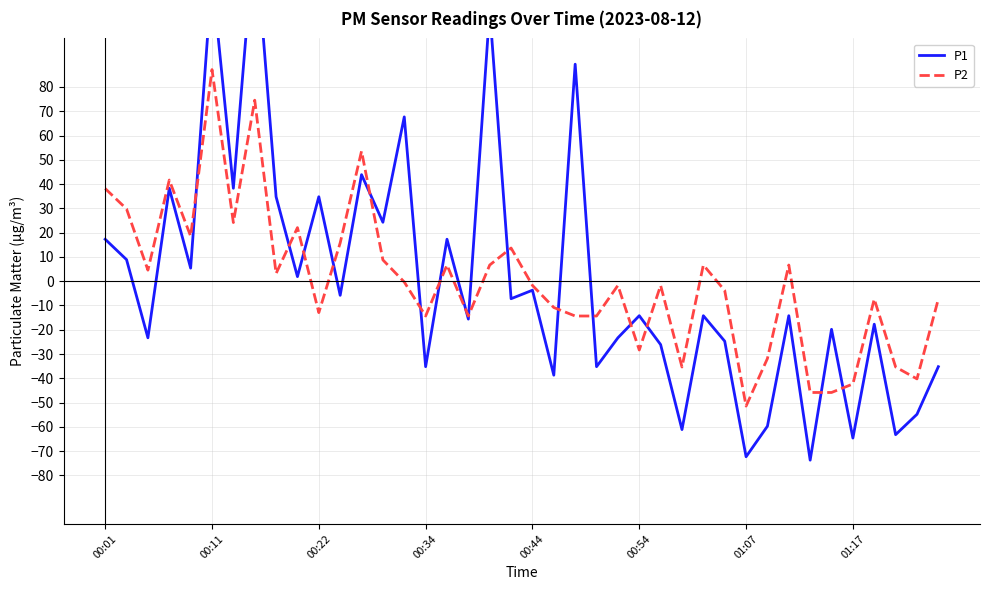

At which label does P2 reach its minimum?

01:07